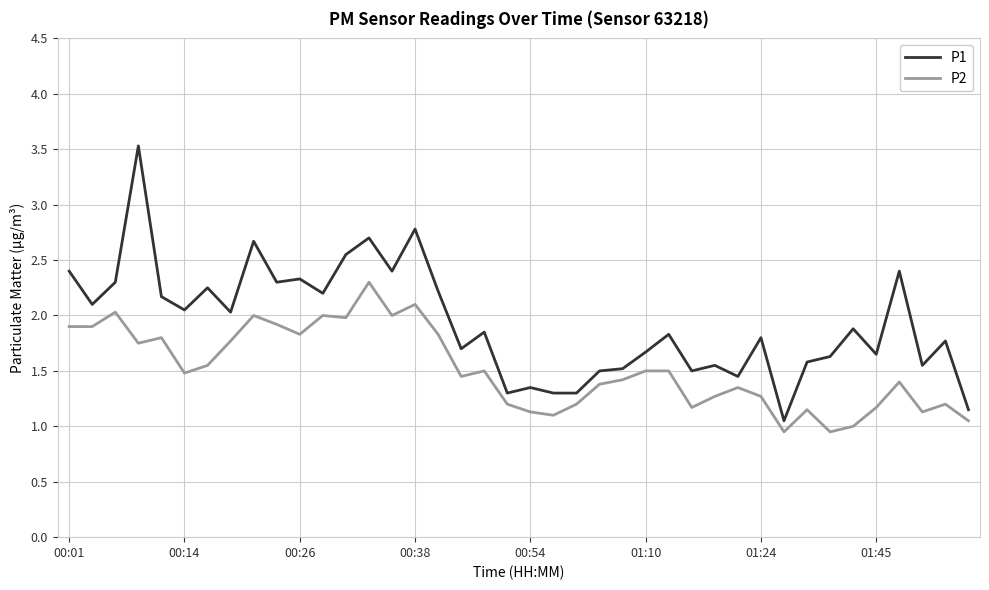

Does the chart display data point markers on the line(s)?

No